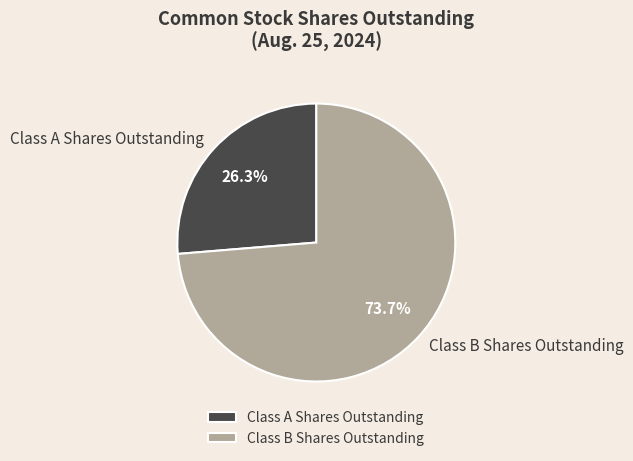

Which slice represents more than half of the pie?

Class B Shares Outstanding